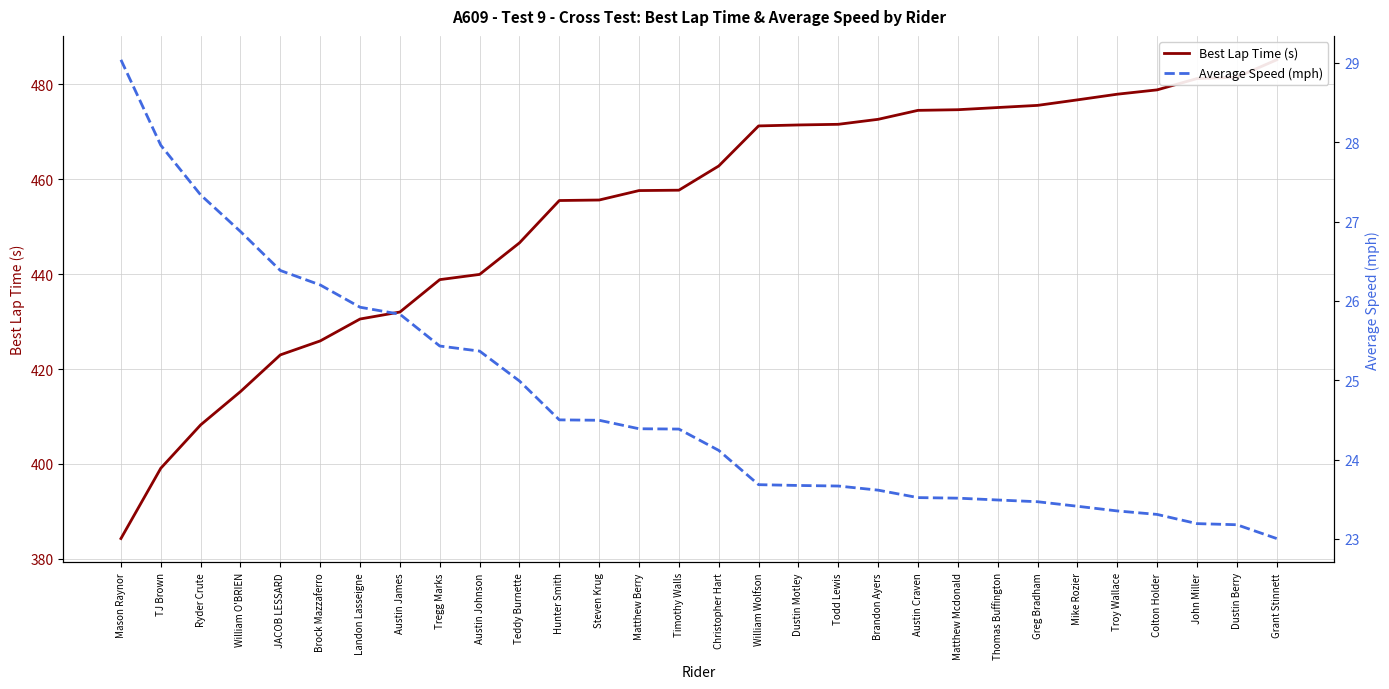

What is the difference between the maximum and second lowest values in the Best Lap Time (s) series?

86.0